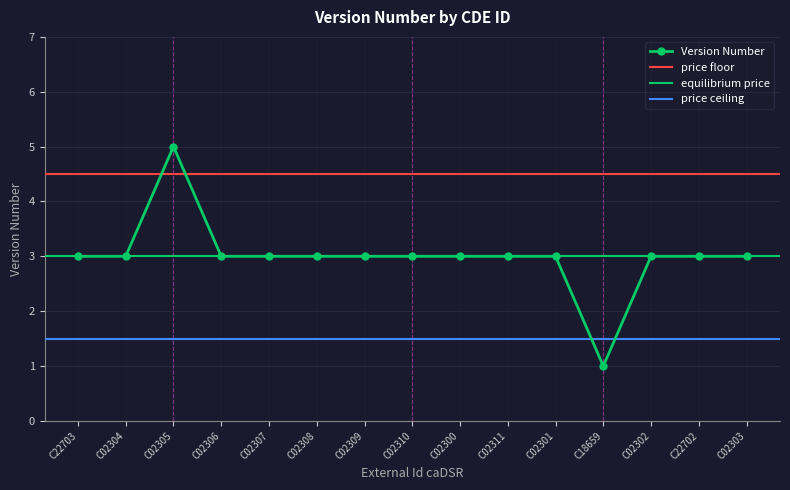

Reading right to left, what are all the values shown in this chart?

C02303=3	C22702=3	C02302=3	C18659=1	C02301=3	C02311=3	C02300=3	C02310=3	C02309=3	C02308=3	C02307=3	C02306=3	C02305=5	C02304=3	C22703=3